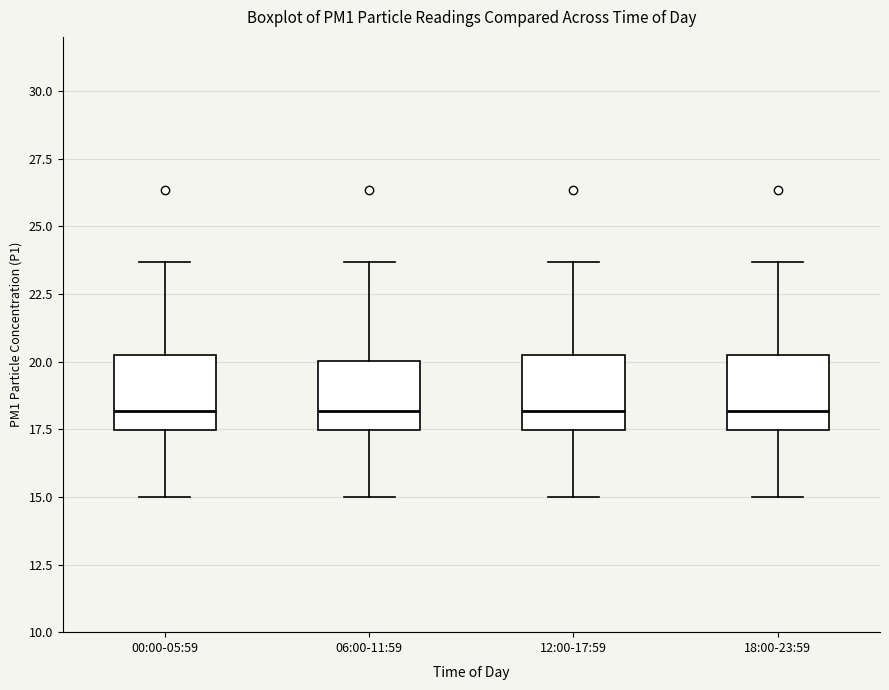

Reading left to right, transcribe this box plot: for each box, give where its median line is, the range the box spans, and where its two whiskers end, as read against the y-axis. The values are not printed on the chart, so give them approximately, as read against the axis.

00:00-05:59: median 18.0, box 17.5 to 20.5, whiskers 15.0 to 23.5
06:00-11:59: median 18.0, box 17.5 to 20.0, whiskers 15.0 to 23.5
12:00-17:59: median 18.0, box 17.5 to 20.5, whiskers 15.0 to 23.5
18:00-23:59: median 18.0, box 17.5 to 20.5, whiskers 15.0 to 23.5